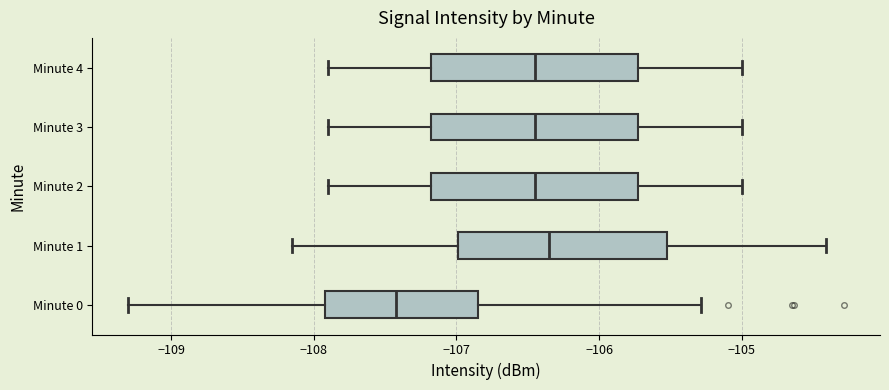

Which box's median line is the furthest to the right?

Minute 1